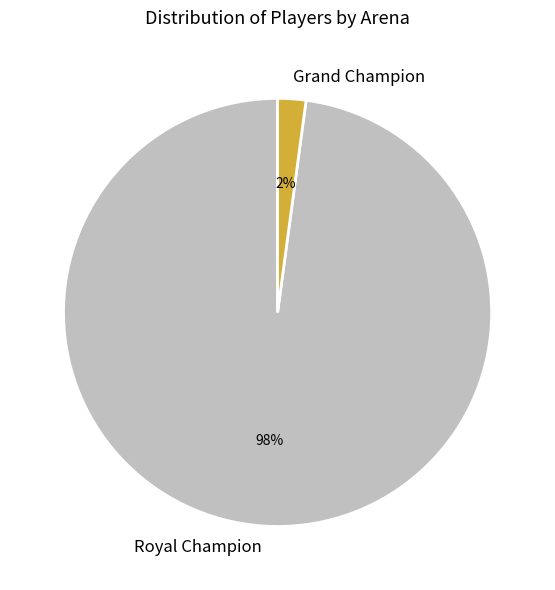

What percentage is the Royal Champion slice, to the nearest percent?

98%